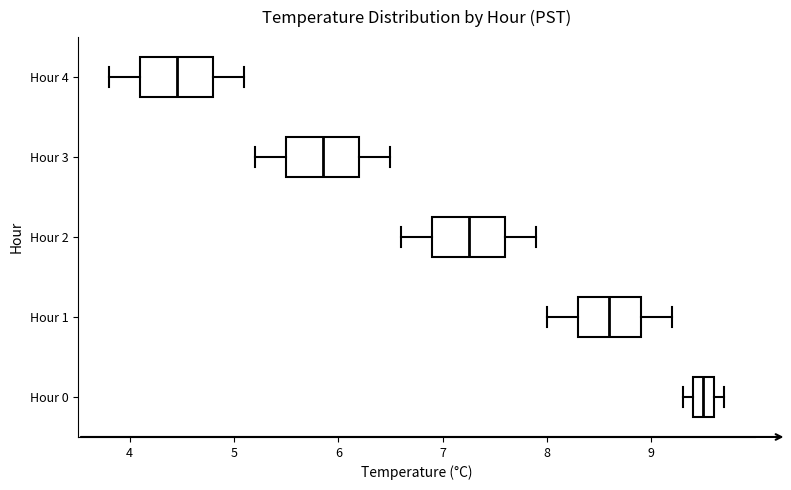

Reading bottom to top, read every box against the x-axis: the position of its median line, the range the box covers, and the ends of its whiskers. The values are not printed on the chart, so give them approximately, as read against the axis.

Hour 0: median 9.5, box 9.4 to 9.6, whiskers 9.3 to 9.7
Hour 1: median 8.6, box 8.3 to 8.9, whiskers 8.0 to 9.2
Hour 2: median 7.3, box 6.9 to 7.6, whiskers 6.6 to 7.9
Hour 3: median 5.9, box 5.5 to 6.2, whiskers 5.2 to 6.5
Hour 4: median 4.5, box 4.1 to 4.8, whiskers 3.8 to 5.1